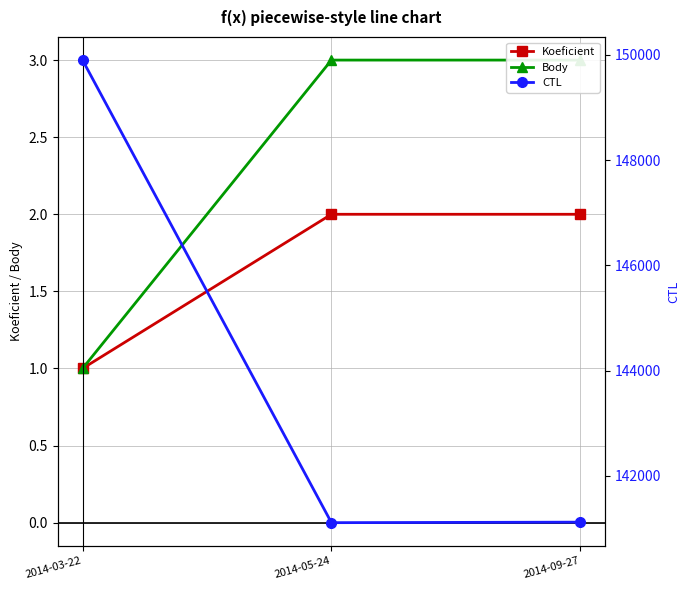

What is the label of the 3rd point from the left?

2014-09-27